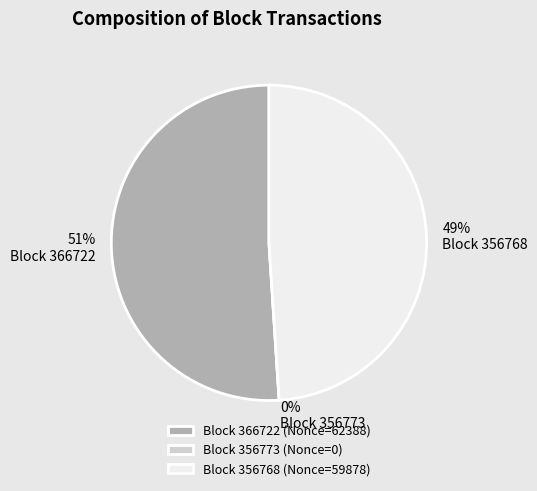

Combined, what portion of the pie is 356773 and 366722?

51.0%